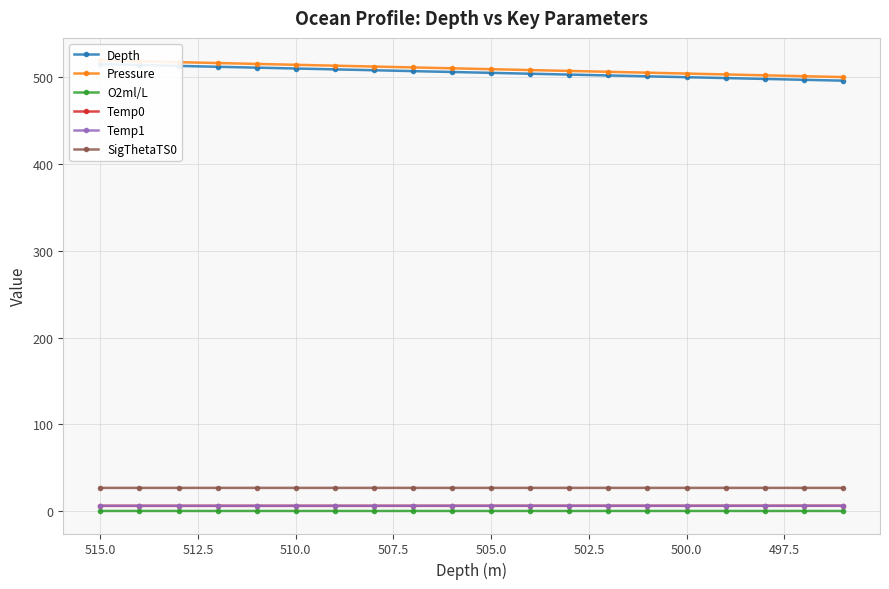

True or false: SigThetaTS0 has more than 2 points higher than both neighbors.

False